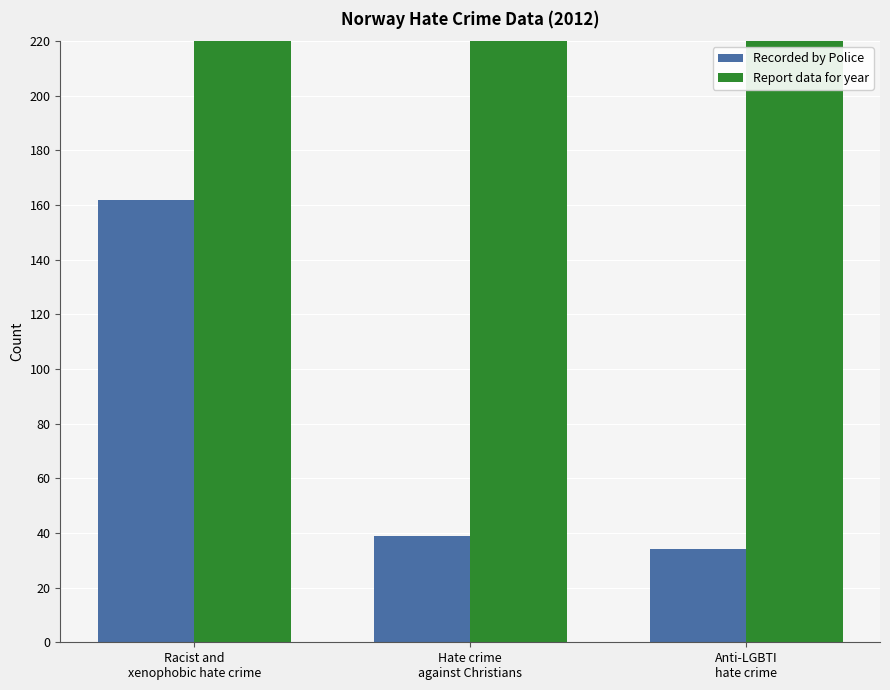

Reading right to left, transcribe all the data shown in this chart.

Recorded by Police: 34	39	162
Report data for year: 2012	2012	2012